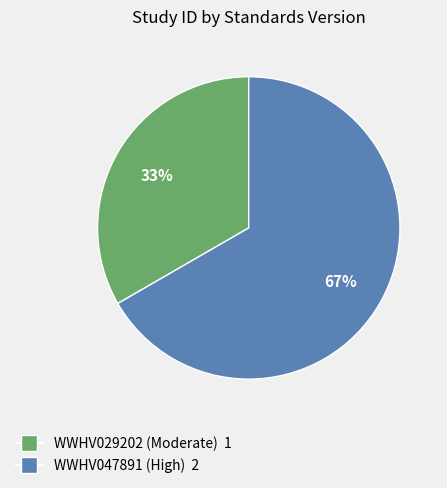

Count the number of slices in the pie.

2